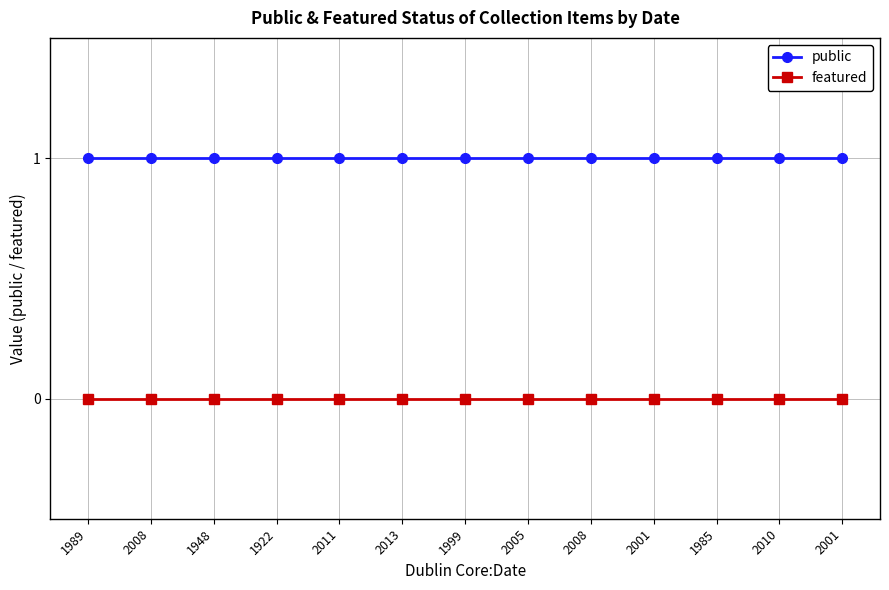

What is the value of the public point at the 9th from the left?

1